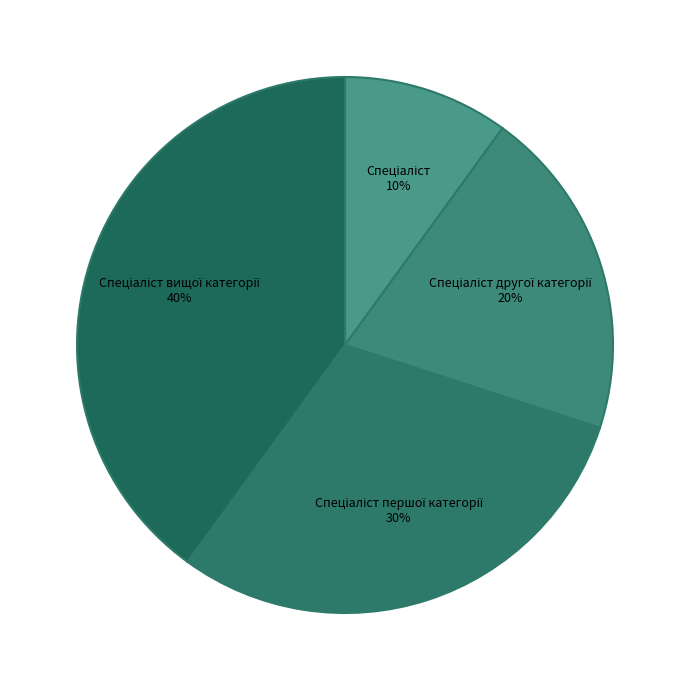

Count the number of slices in the pie.

4